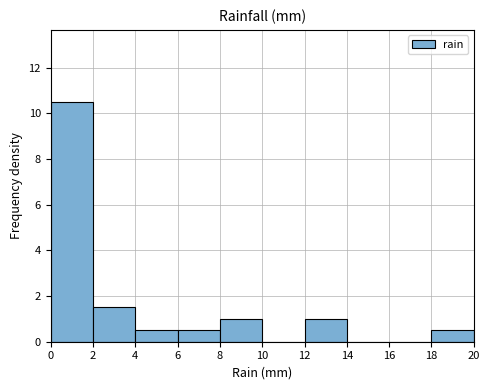

Over which range of the x-axis is the bar tallest?

0 to 2